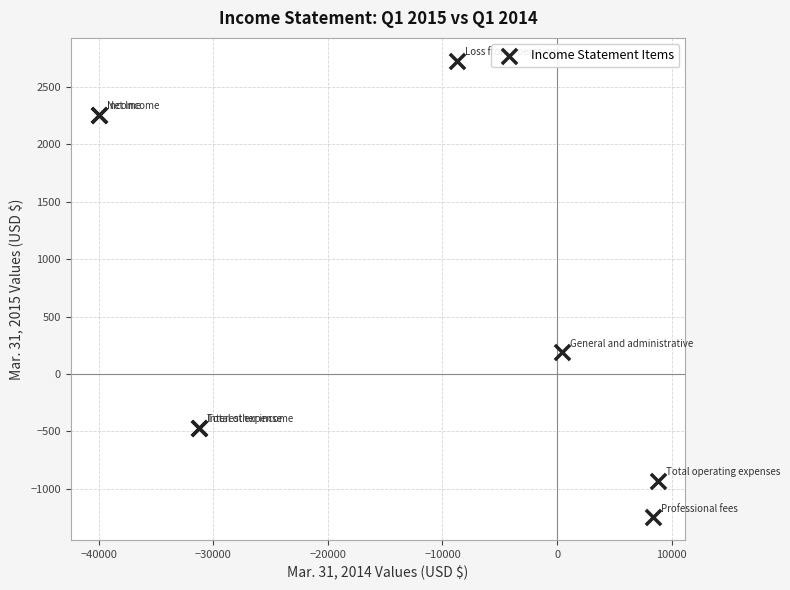

What Y value in the scatter plot is closest to 740?

190